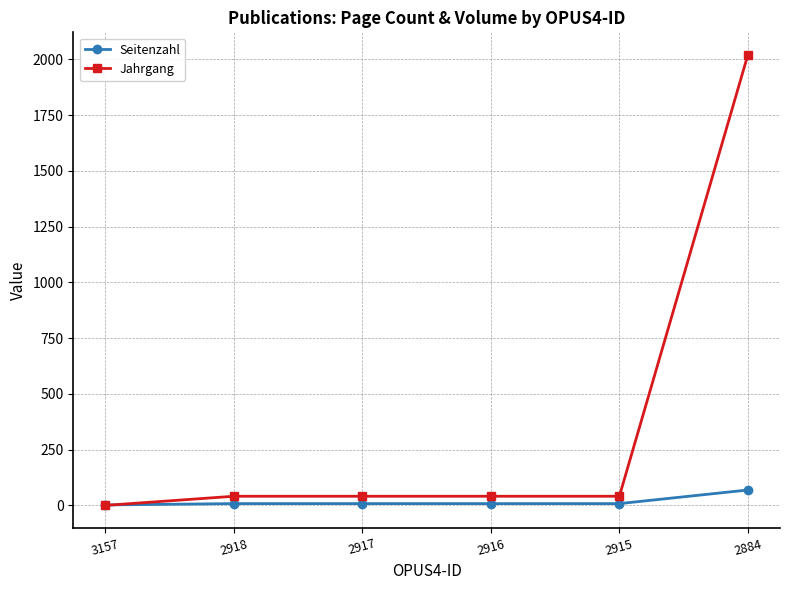

How many positive values does the Jahrgang series have?

5